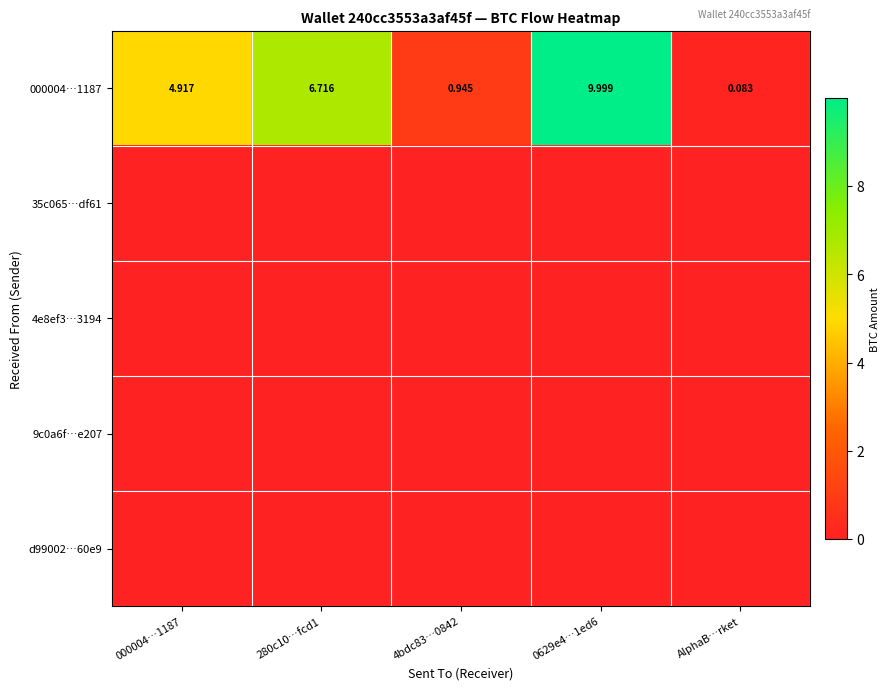

List the series in order of their peak value, lowest first.

35c065…df61, 4e8ef3…3194, 9c0a6f…e207, d99002…60e9, 000004…1187